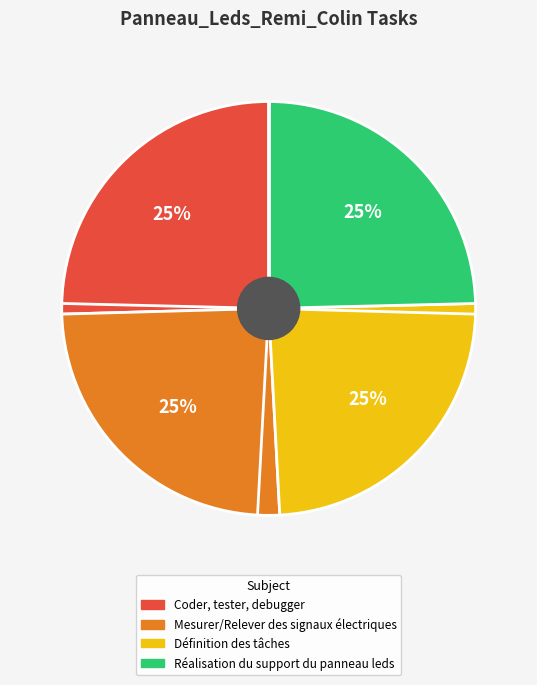

To the nearest percent, what percentage of the pie is Réalisation du support du panneau leds?

25%